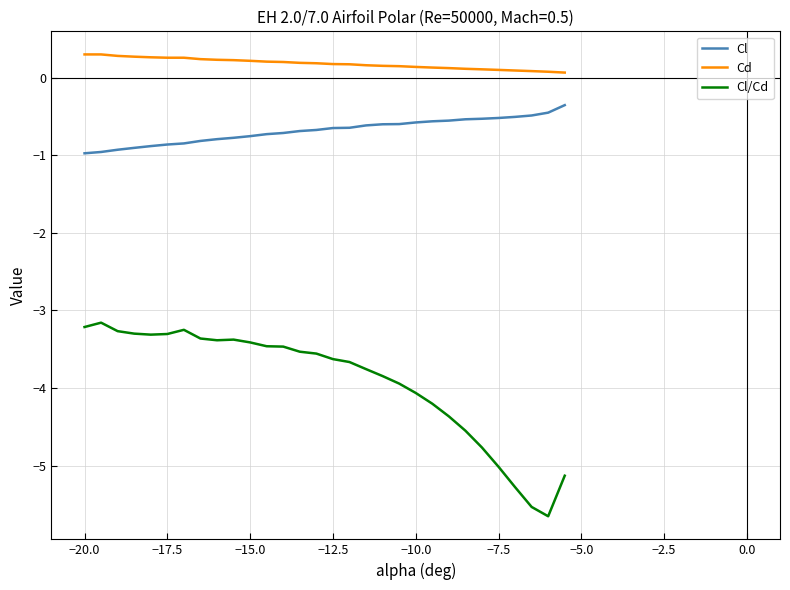

What is the average value of the Cd series?

0.2